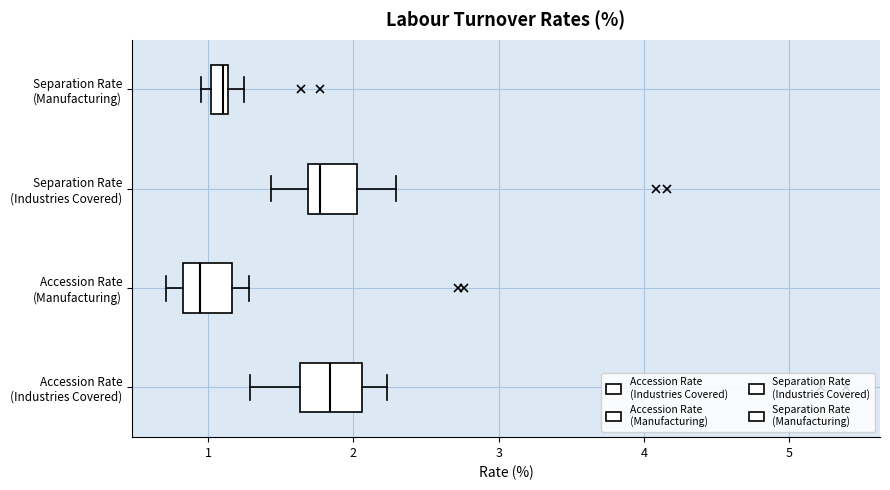

Where does the right whisker of the box for Separation Rate (Manufacturing) end on the x-axis? The values are not printed on the chart, so give them approximately, as read against the axis.

1.3